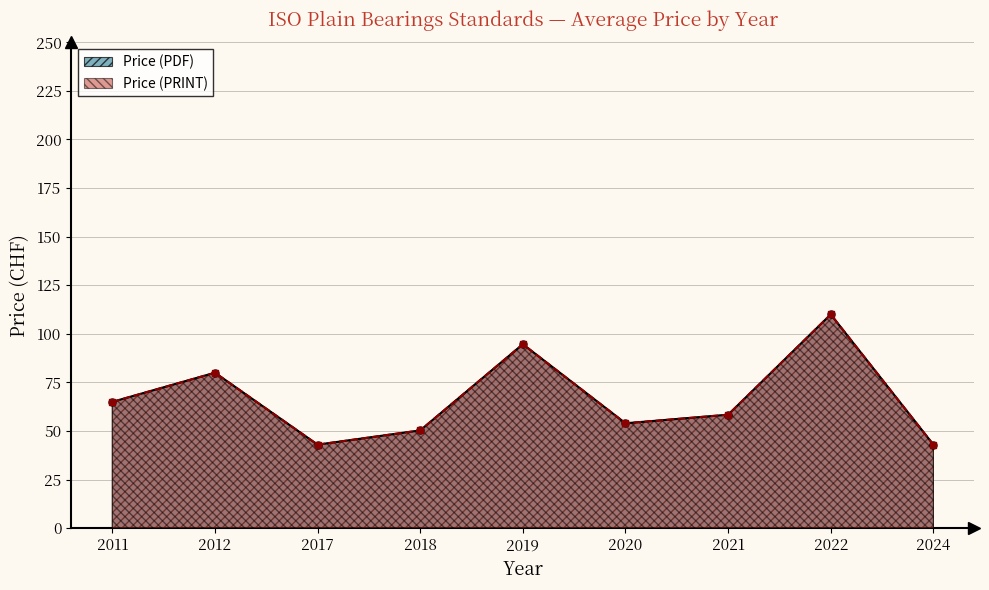

True or false: Price (PRINT) and Price (PDF) cross at least once.

False